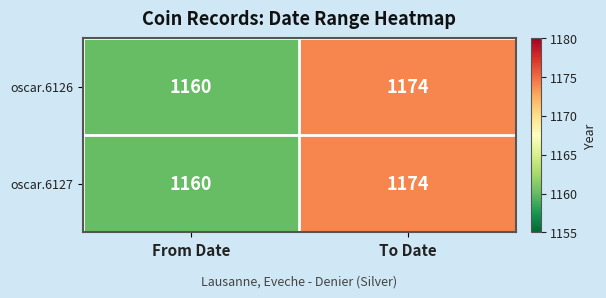

What is the sum of all oscar.6126 values?

2334